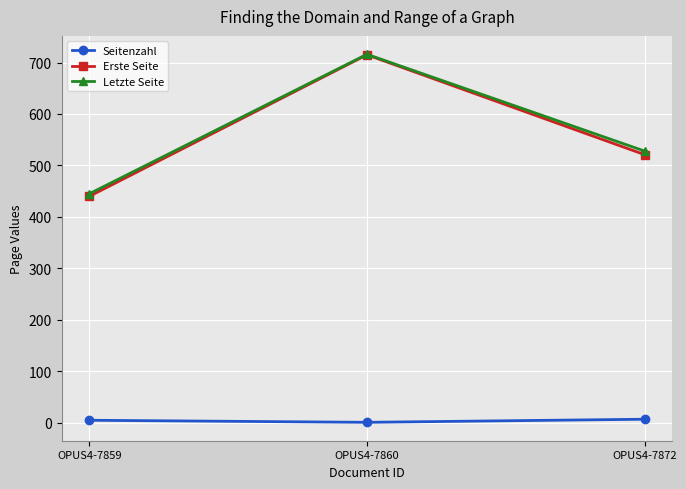

What is the lowest value of the Erste Seite series?

440